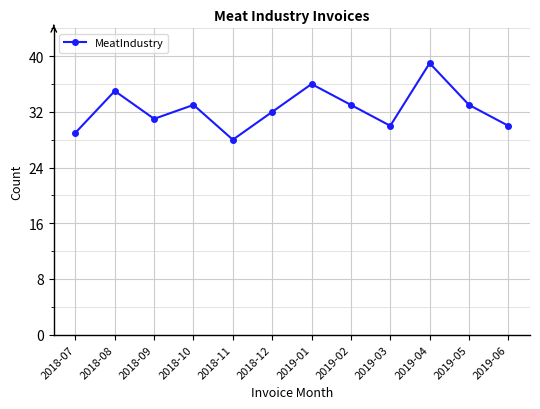

Reading right to left, extract all data points from this chart.

30	33	39	30	33	36	32	28	33	31	35	29